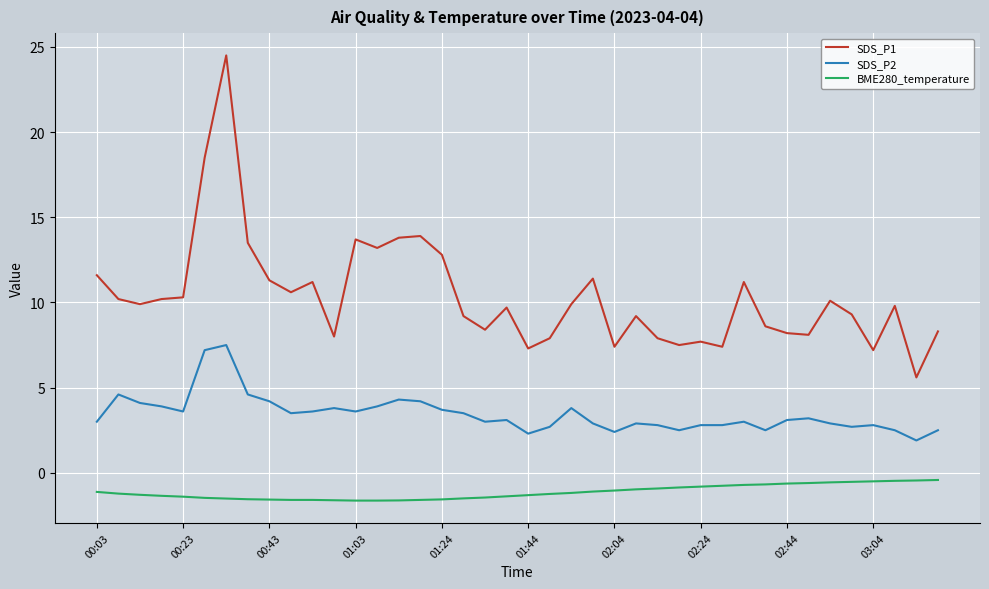

Does the chart have visible grid lines?

Yes